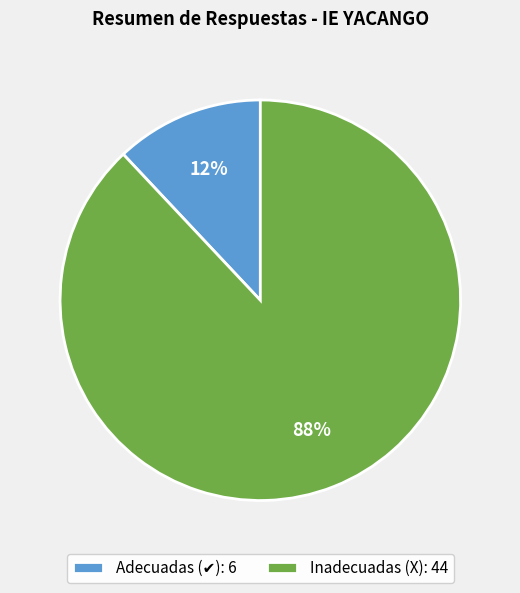

What percentage is the Inadecuadas (X): 44 slice, to the nearest percent?

88%